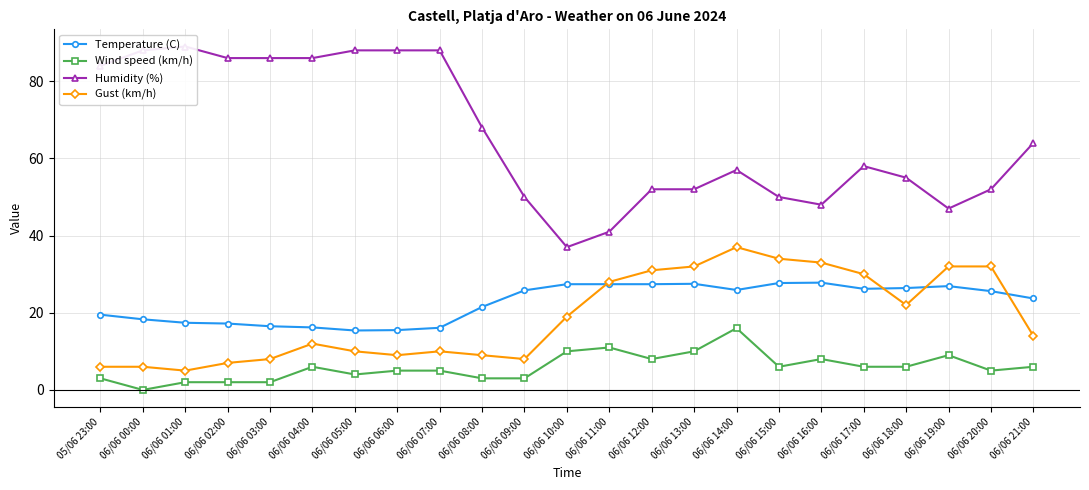

Is it true that Wind speed (km/h) equals 15.7 at 06/06 13:00?

False